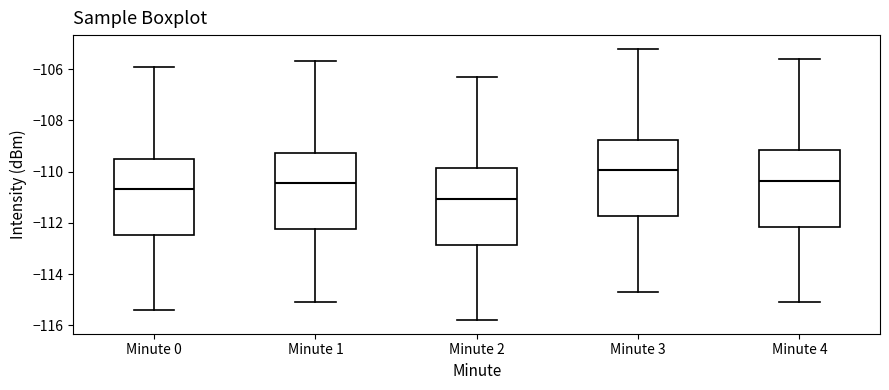

Reading left to right, read every box against the y-axis: the position of its median line, the range the box covers, and the ends of its whiskers. The values are not printed on the chart, so give them approximately, as read against the axis.

Minute 0: median -110.6, box -112.4 to -109.6, whiskers -115.4 to -106.0
Minute 1: median -110.4, box -112.2 to -109.2, whiskers -115.0 to -105.6
Minute 2: median -111.0, box -112.8 to -109.8, whiskers -115.8 to -106.2
Minute 3: median -110.0, box -111.8 to -108.8, whiskers -114.6 to -105.2
Minute 4: median -110.4, box -112.2 to -109.2, whiskers -115.0 to -105.6